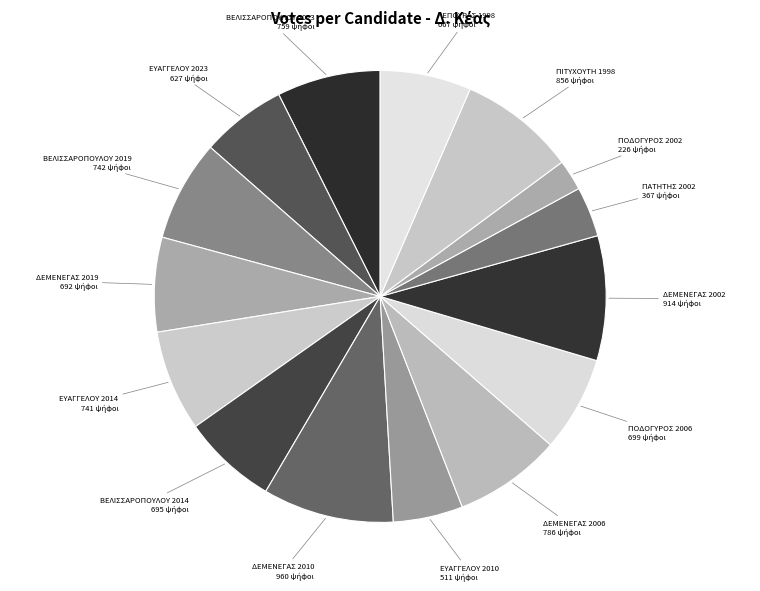

How many slices are in this pie chart?

15